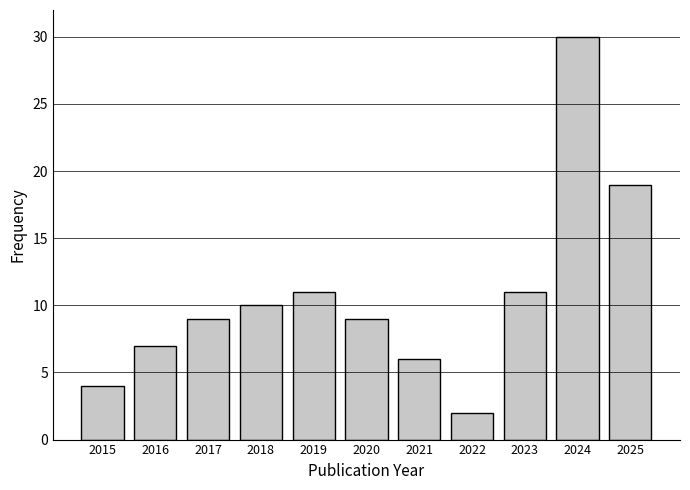

Reading left to right, what are all the values shown in this chart?

2015=4	2016=7	2017=9	2018=10	2019=11	2020=9	2021=6	2022=2	2023=11	2024=30	2025=19